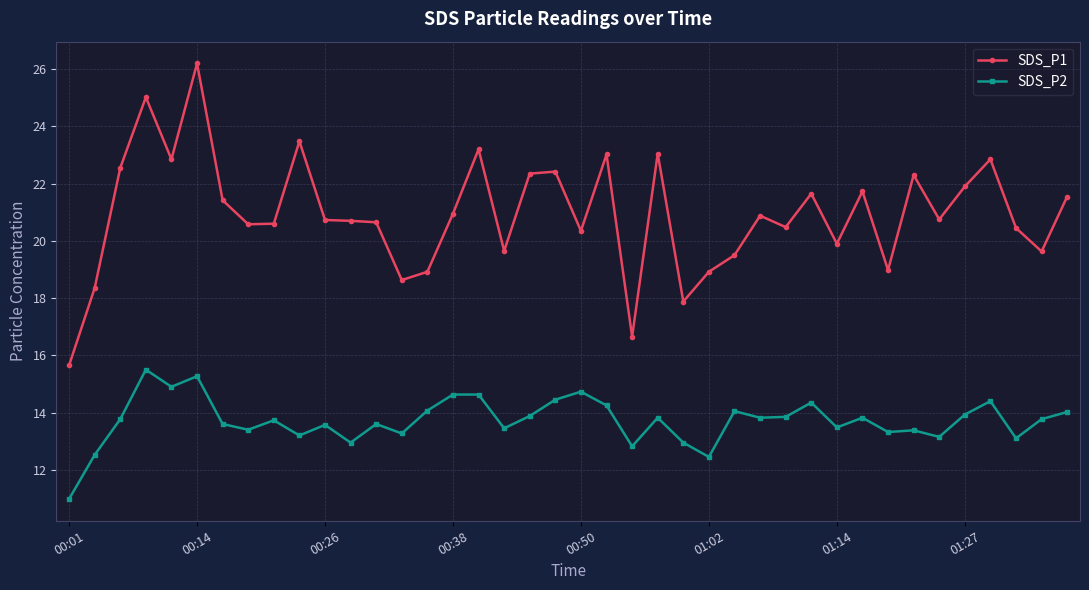

In SDS_P2, how many points are lower than both neighbors (excluding endpoints)?

13